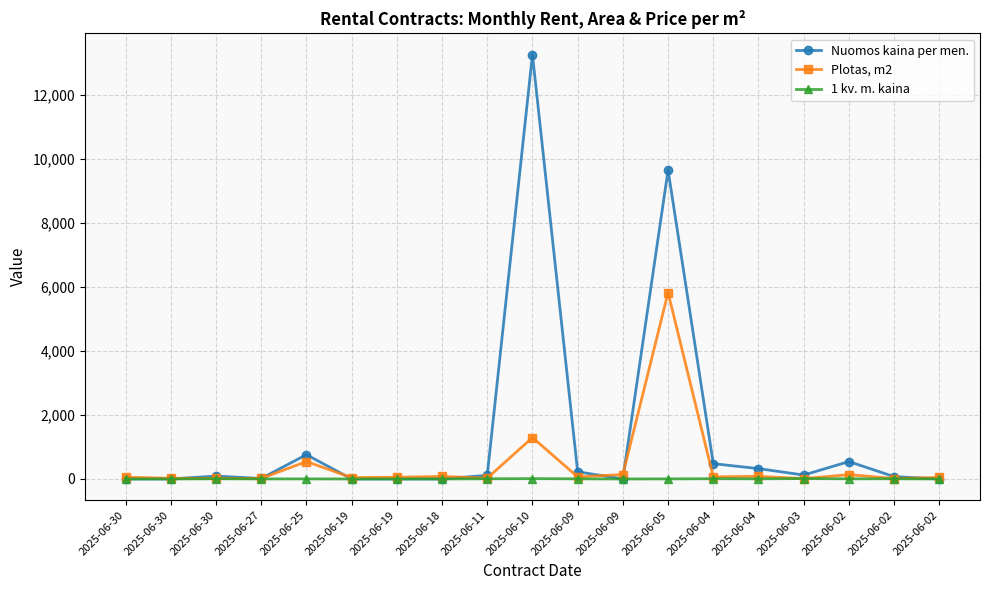

True or false: 1 kv. m. kaina has more than 1 points higher than both neighbors.

True